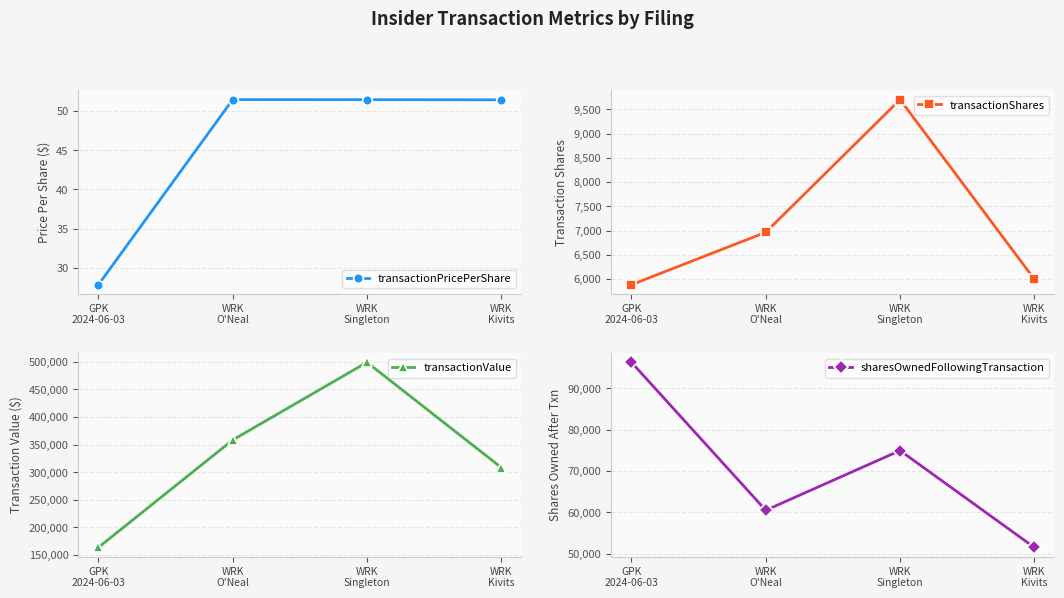

The value of transactionShares at WRK
Singleton is 9700.0. True or false?

True